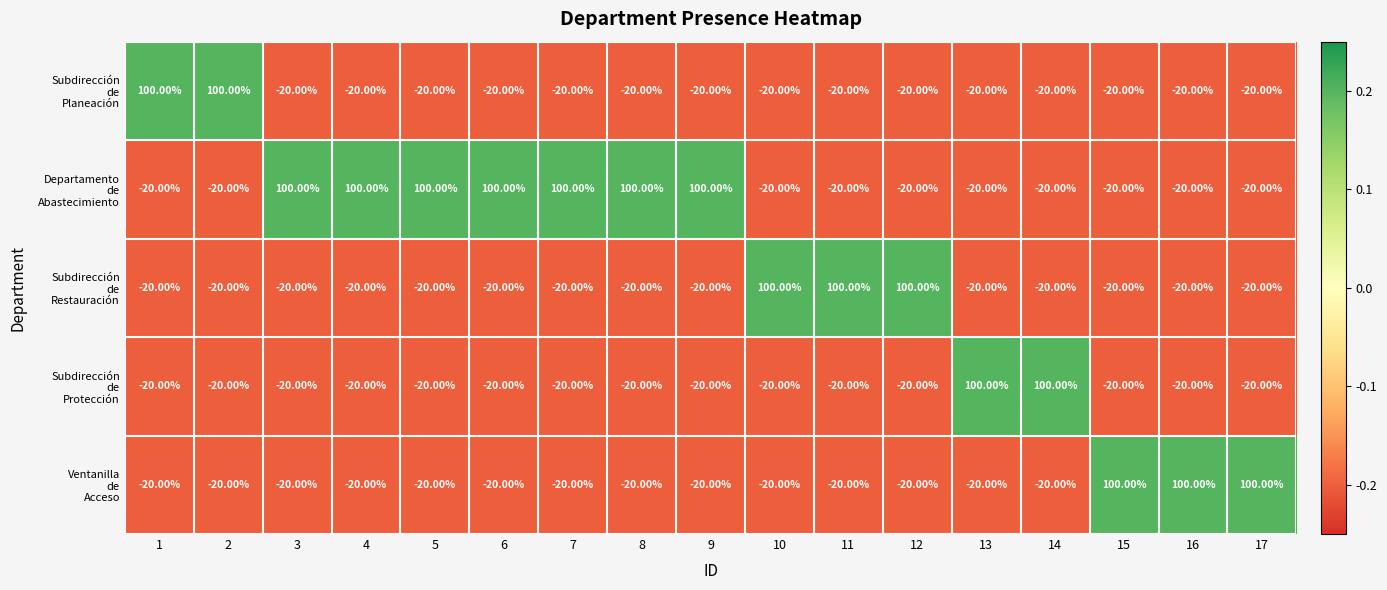

At how many categories does at least one series exceed 18?

17